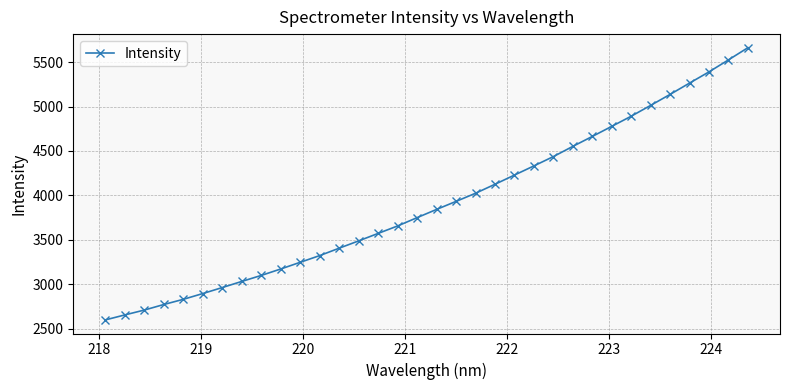

What is the sum of all values?

132948.7